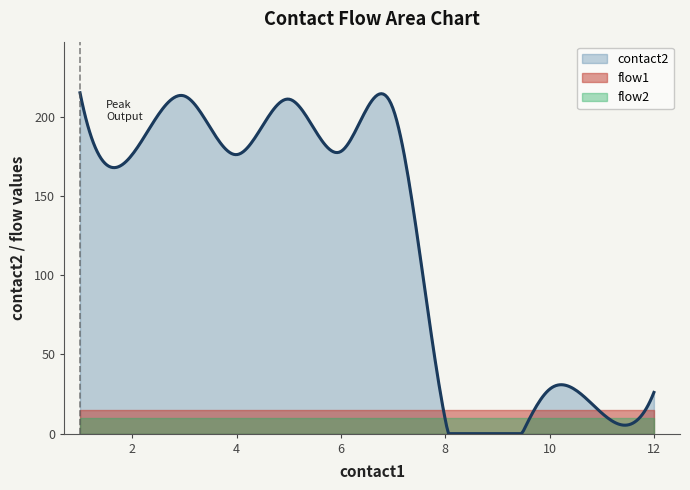

Count the number of data series in this chart.

3